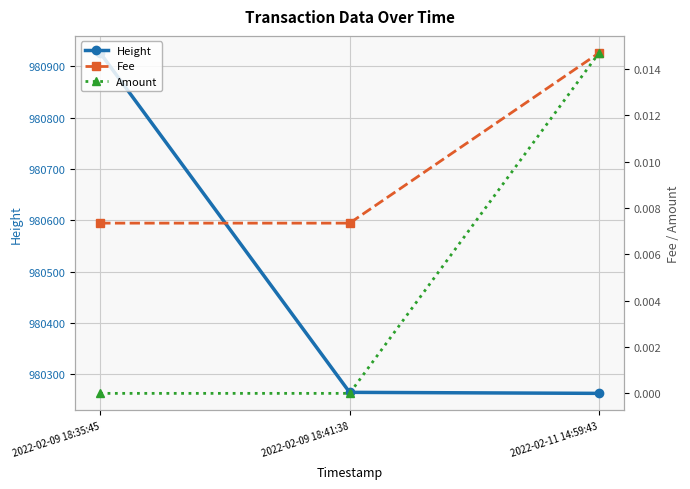

At which category is the sum across all series the highest?

2022-02-09 18:35:45